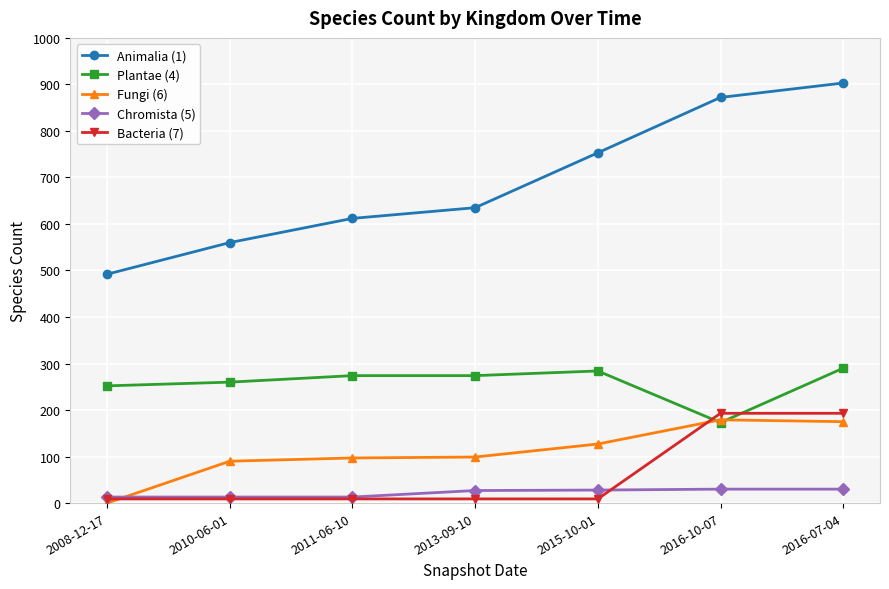

Is it true that Fungi (6) equals 90 at 2008-12-17?

False